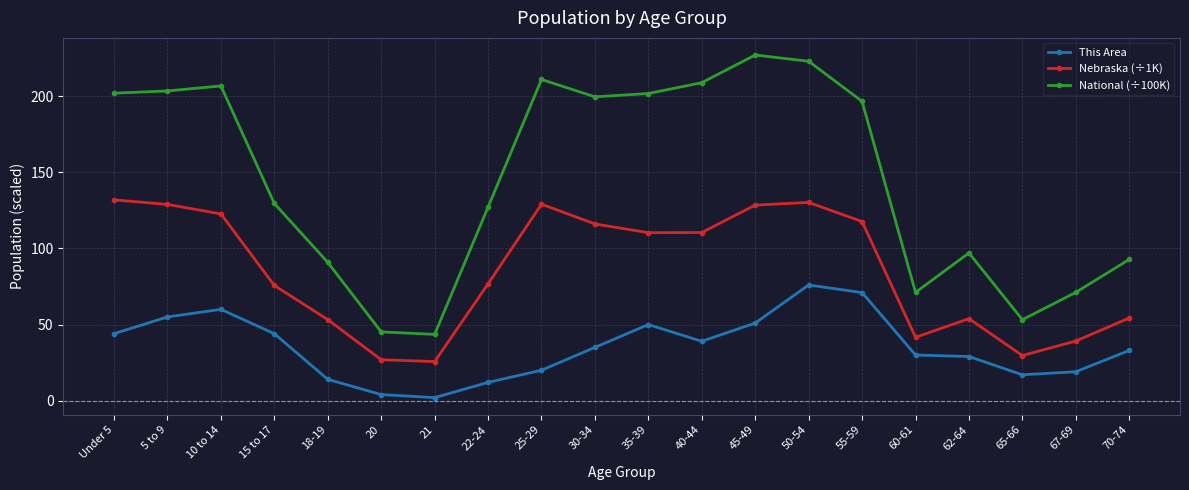

The This Area series shows 11.5 at 45-49. True or false?

False